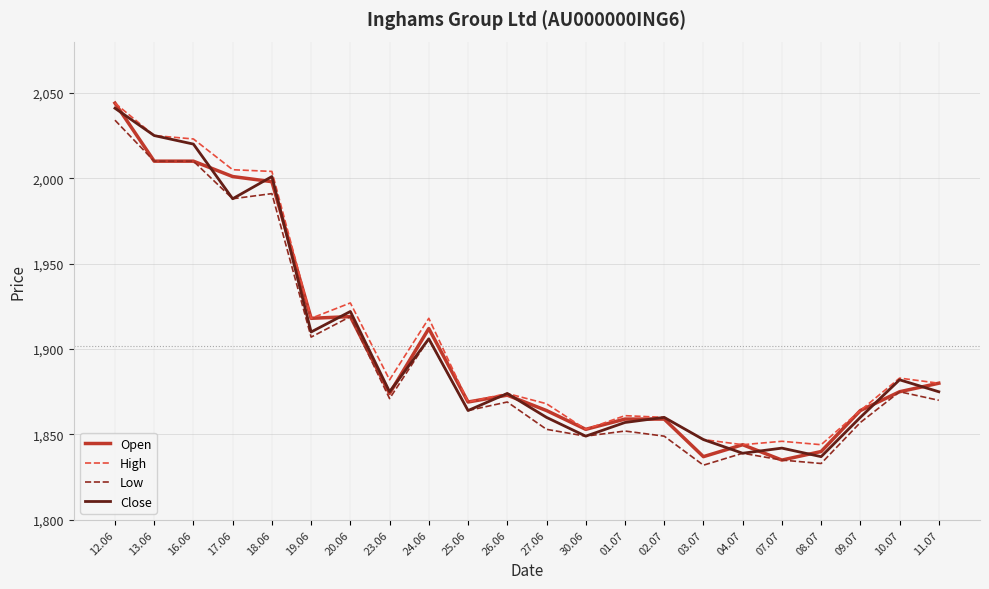

What is the sum of all Open values?

41838